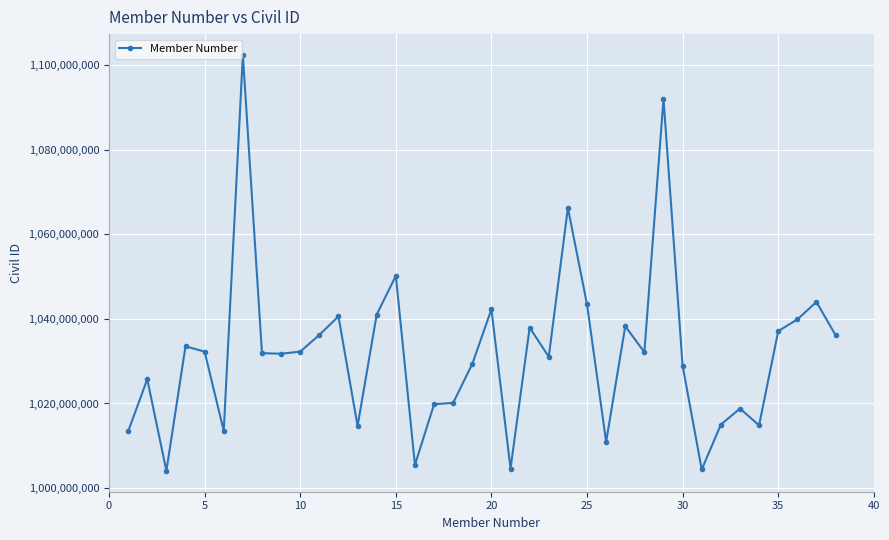

True or false: the data has more than 0 interior local peaks.

True